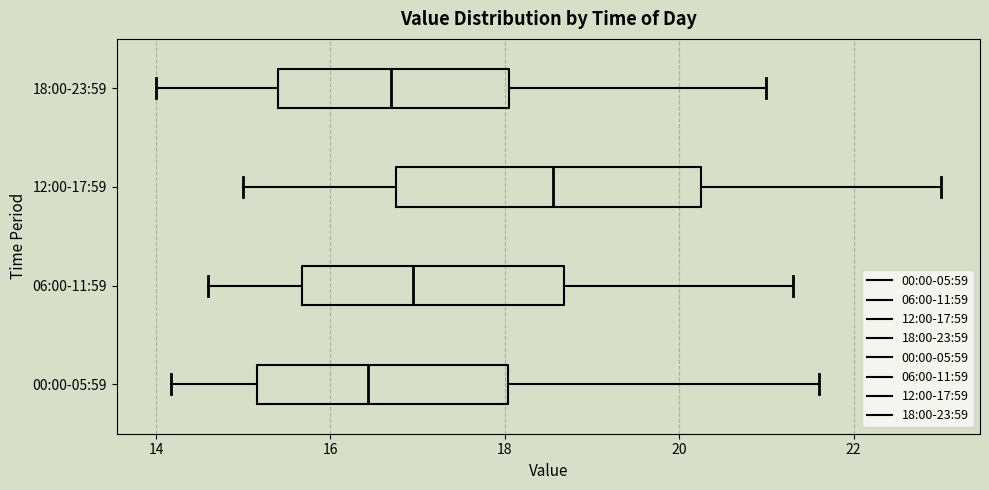

Which box has the furthest to the right median line?

12:00-17:59